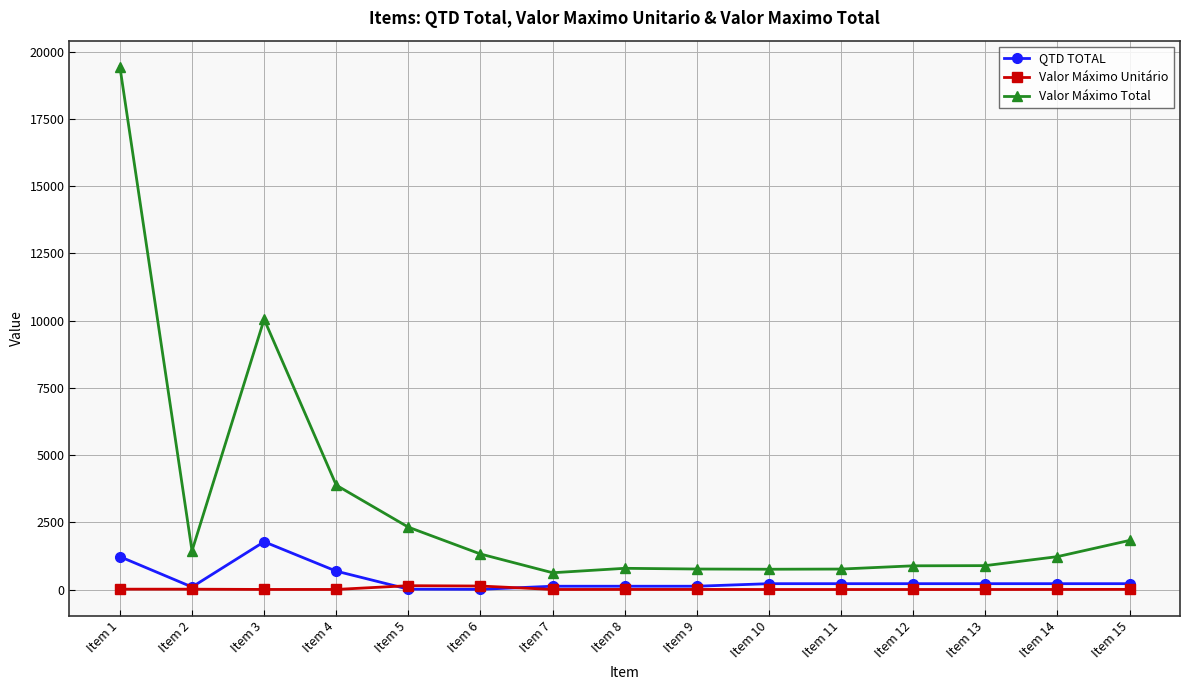

Where is the first local minimum for QTD TOTAL?

Item 2